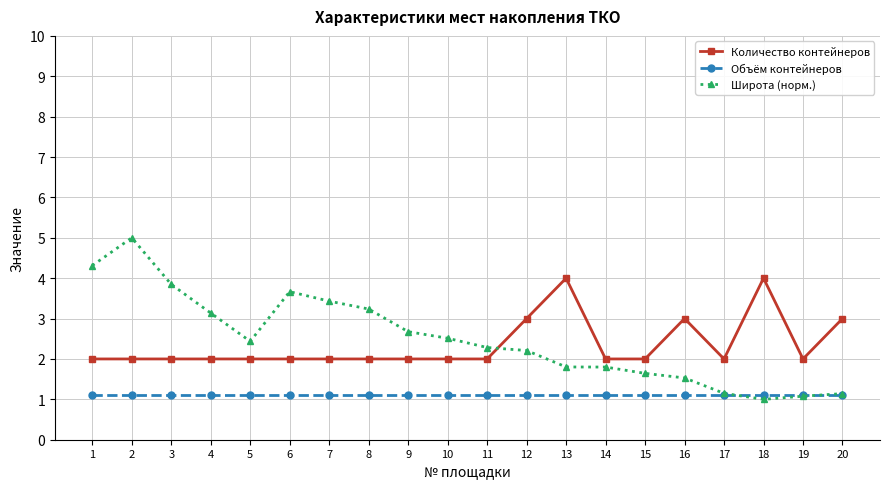

What is the difference between the highest and lowest values at 7?

2.3